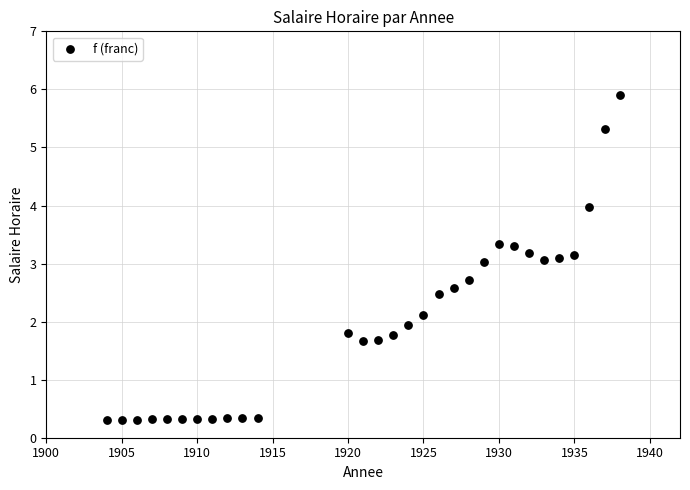

What is the range of Y values (max minus min)?

5.6